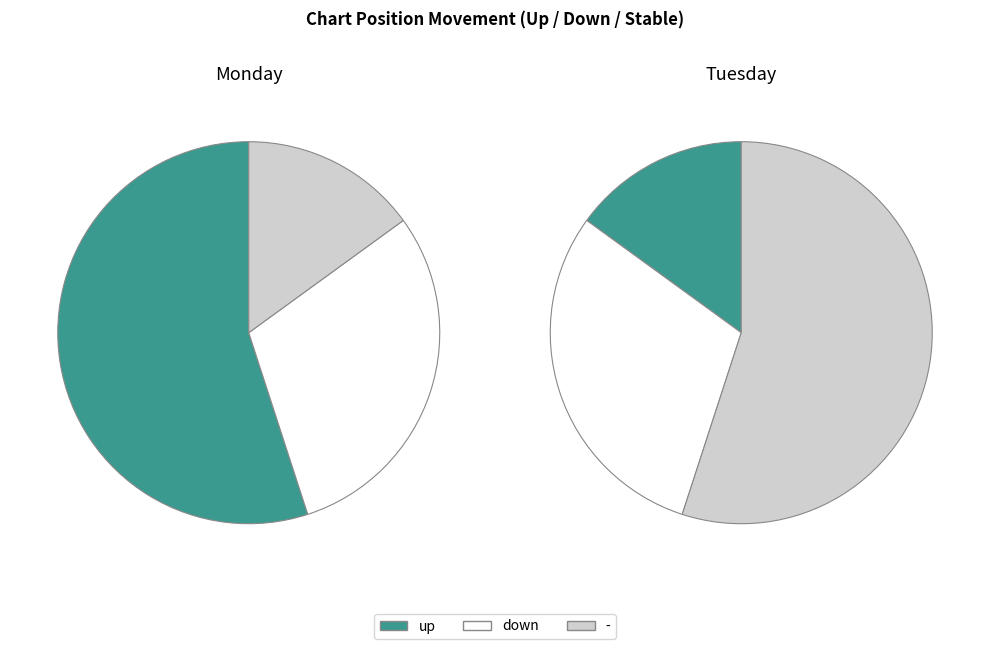

What is the ratio of the value at up to the value at -?

3.7